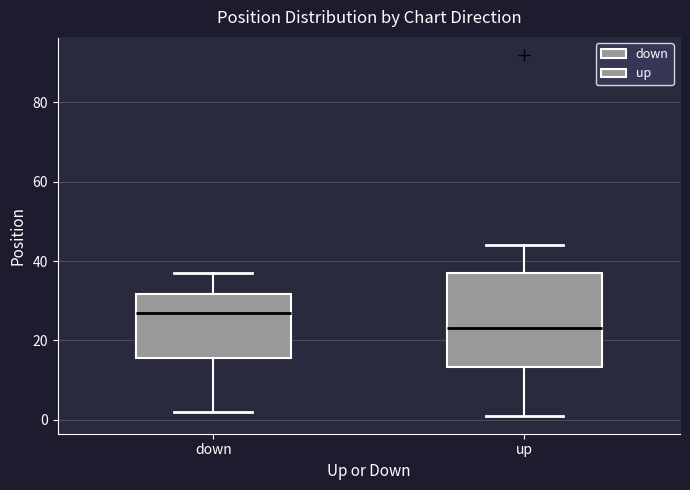

Reading left to right, read every box against the y-axis: the position of its median line, the range the box covers, and the ends of its whiskers. The values are not printed on the chart, so give them approximately, as read against the axis.

down: median 28, box 16 to 32, whiskers 2 to 38
up: median 24, box 14 to 38, whiskers 2 to 44